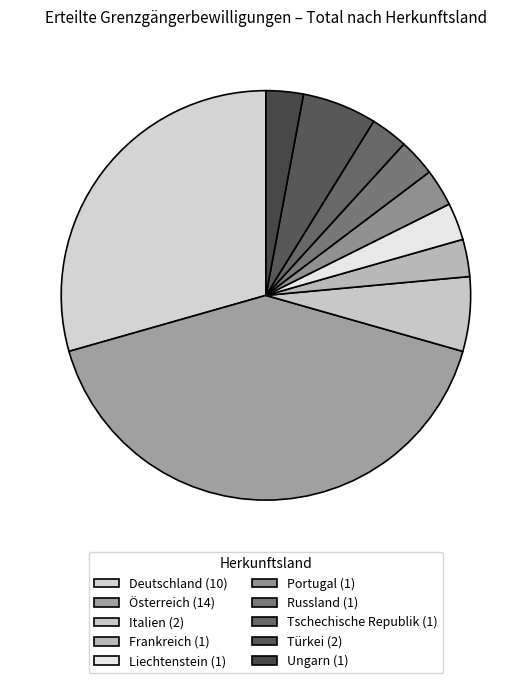

How many segments does this pie chart have?

10